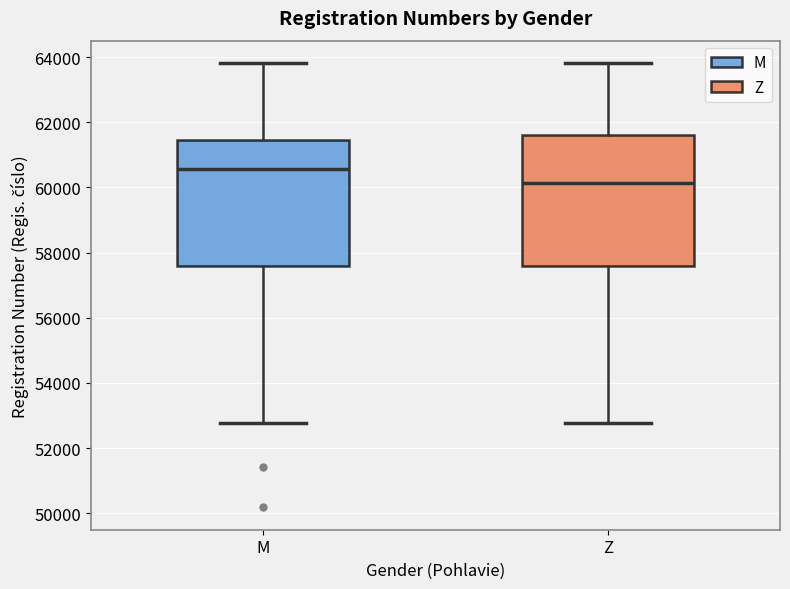

Reading left to right, read every box against the y-axis: the position of its median line, the range the box covers, and the ends of its whiskers. The values are not printed on the chart, so give them approximately, as read against the axis.

M: median 60600, box 57600 to 61400, whiskers 52800 to 63800
Z: median 60200, box 57600 to 61600, whiskers 52800 to 63800